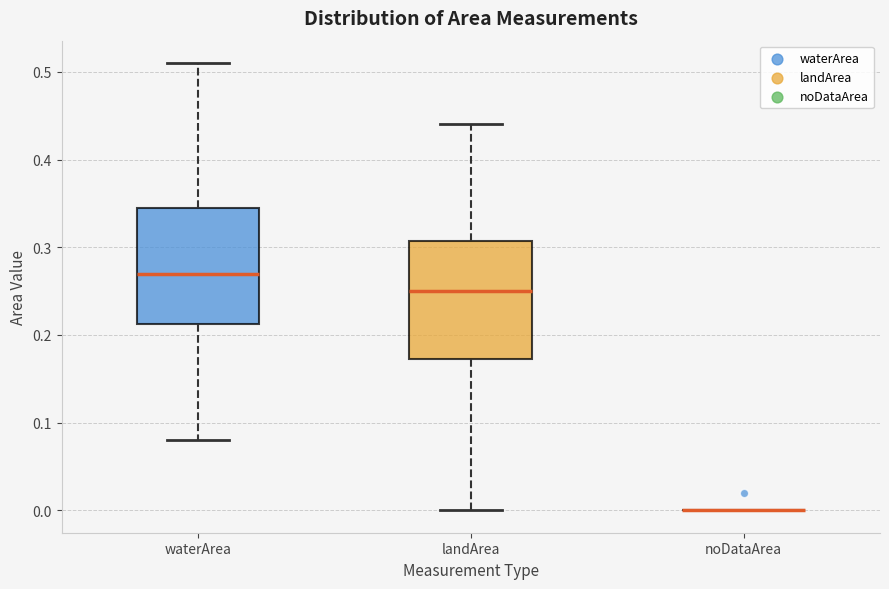

Reading left to right, read every box against the y-axis: the position of its median line, the range the box covers, and the ends of its whiskers. The values are not printed on the chart, so give them approximately, as read against the axis.

waterArea: median 0.27, box 0.21 to 0.35, whiskers 0.08 to 0.51
landArea: median 0.25, box 0.17 to 0.31, whiskers 0.00 to 0.44
noDataArea: box collapsed to a line at 0.00, whiskers 0.00 to 0.00